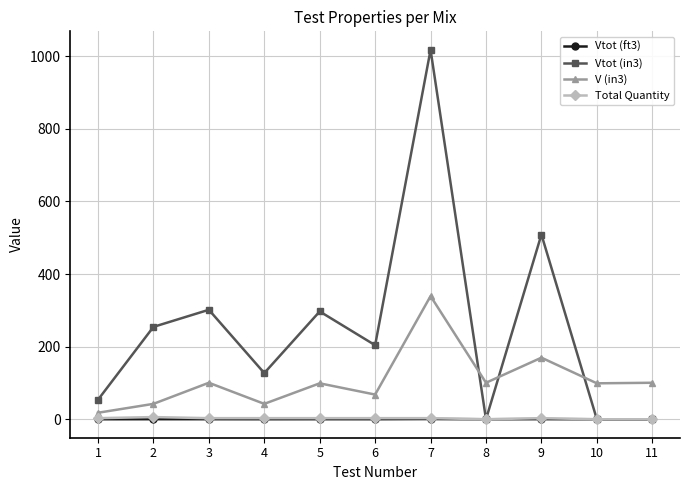

Is the value of V (in3) at 7 greater than the value of Total Quantity at 5?

Yes